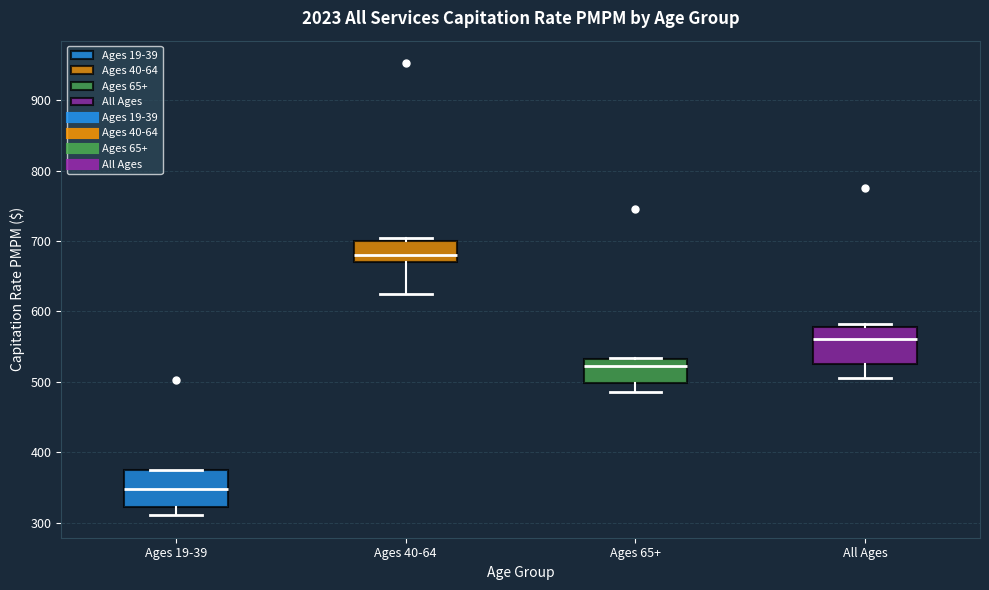

Which box's median line is the highest?

Ages 40-64